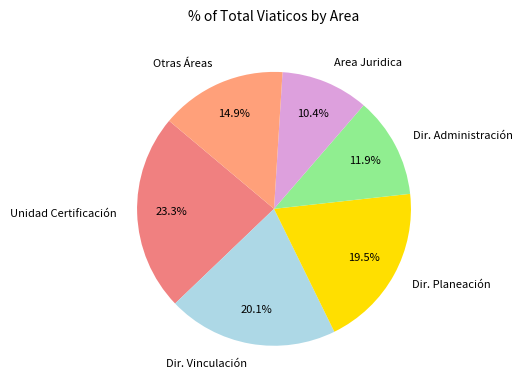

How many slices are in this pie chart?

6